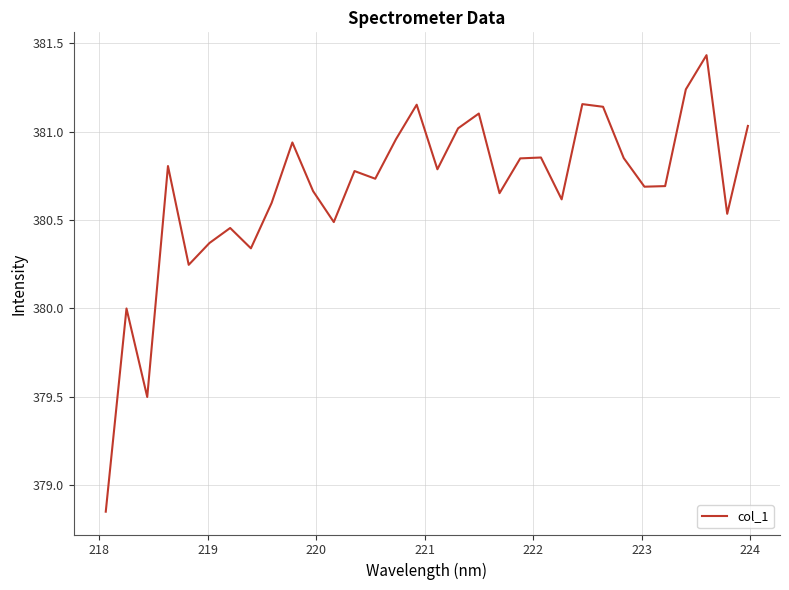

What is the difference between the maximum and minimum values?

2.6